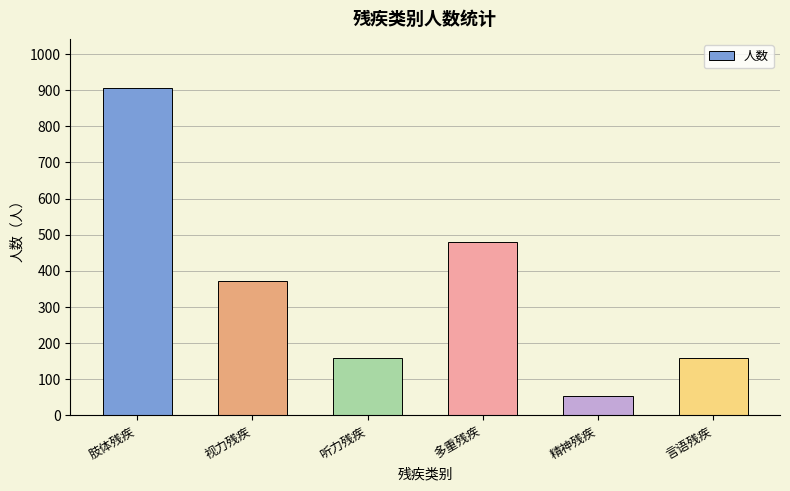

The chart shows a value of 373 at 视力残疾. True or false?

True